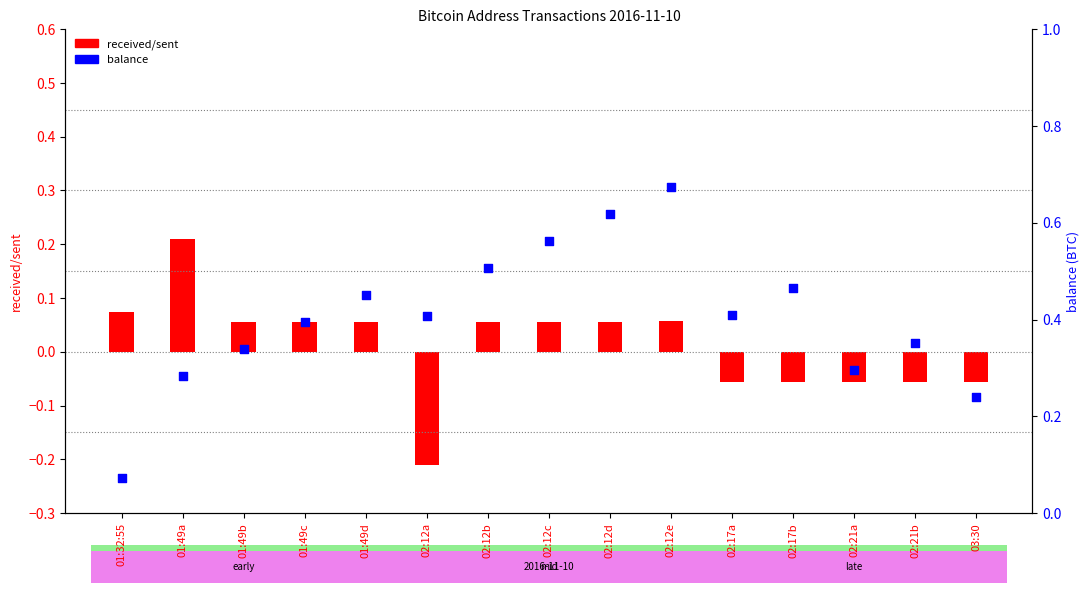

At which category is the sum across all series the highest?

02:12e